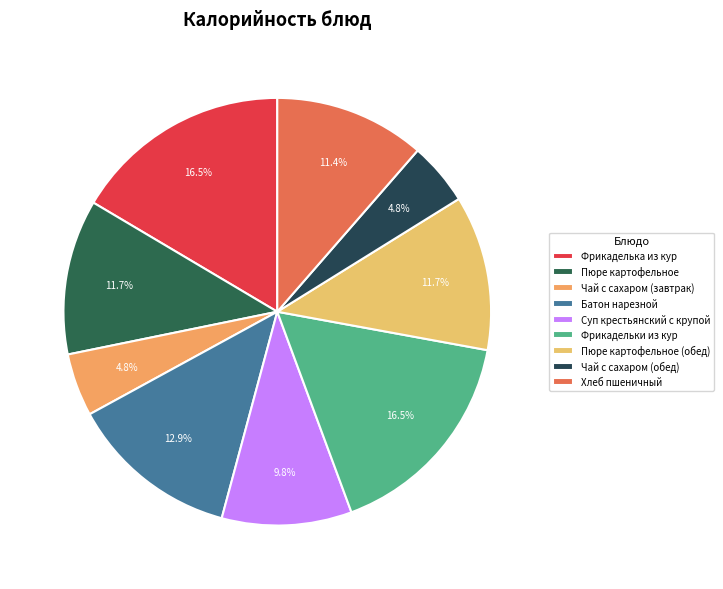

Combined, do Чай с сахаром (обед) and Фрикаделька из кур account for over 50%?

No